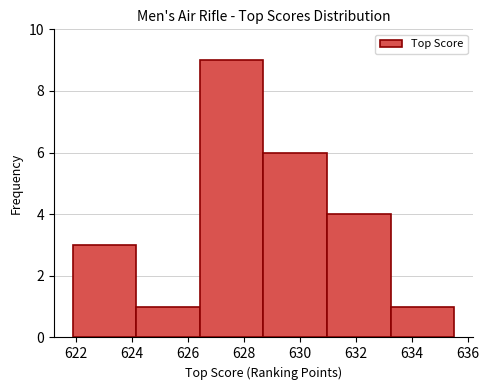

How tall is the bar that spans 631.0 to 633.2 on the x-axis? Neither the bar edges nor the heights are printed on the chart, so give them approximately, as read against the axes.

4